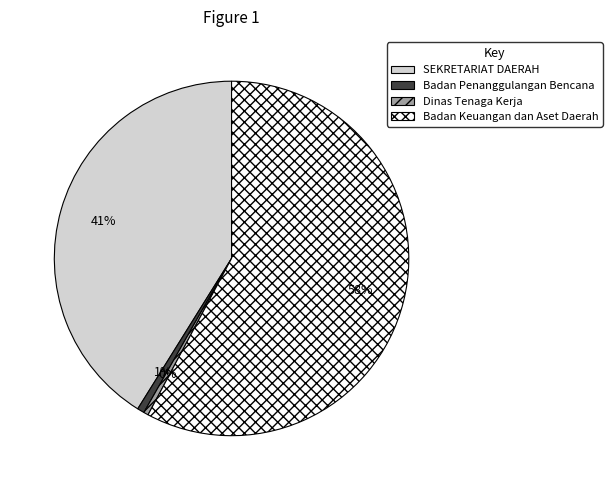

To the nearest percent, what percentage of the pie is Badan Keuangan dan Aset Daerah?

58%